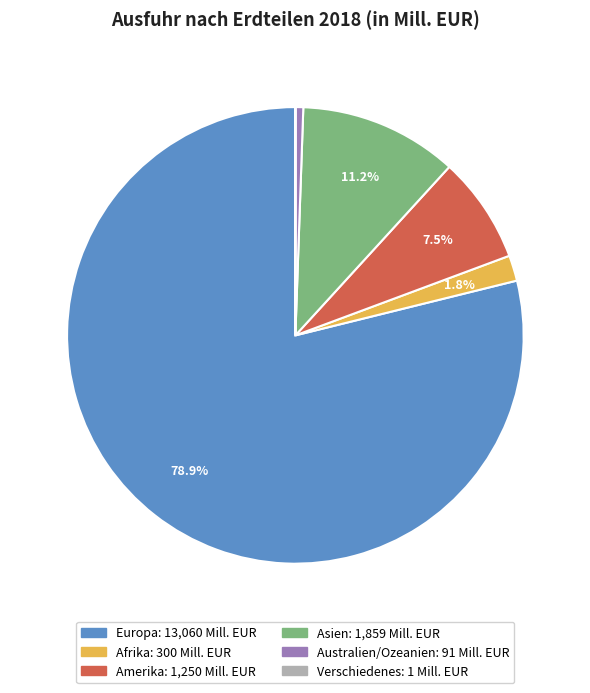

To the nearest percent, what portion does Asien represent?

11%